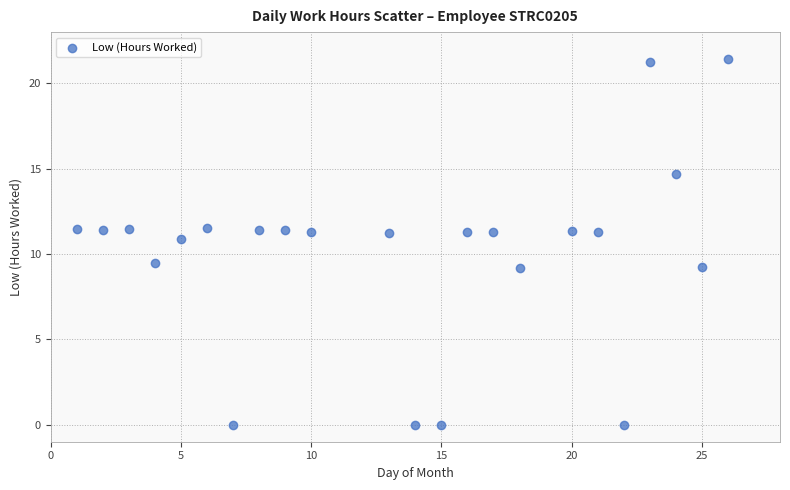

What Y value in the scatter plot is closest to 10?

9.5